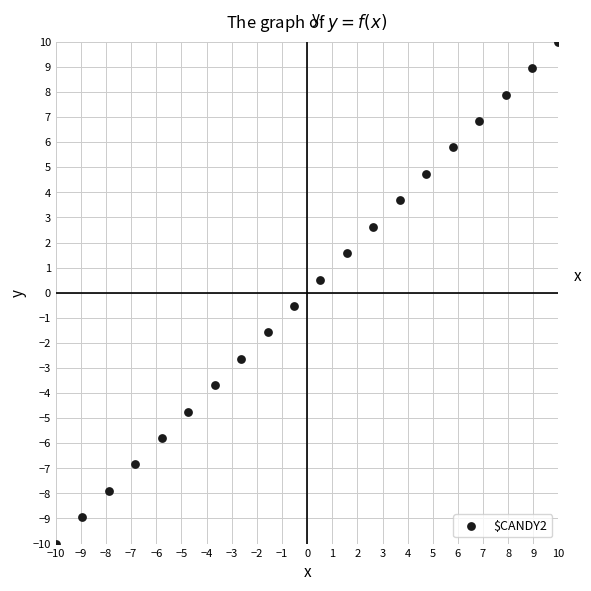

What is the range of Y values (max minus min)?

20.0